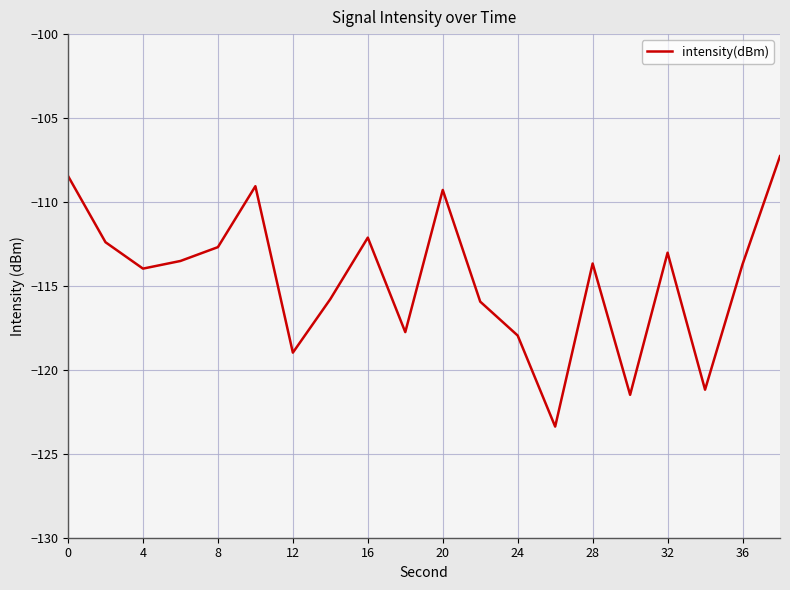

What is the difference between the maximum and minimum values?

16.1